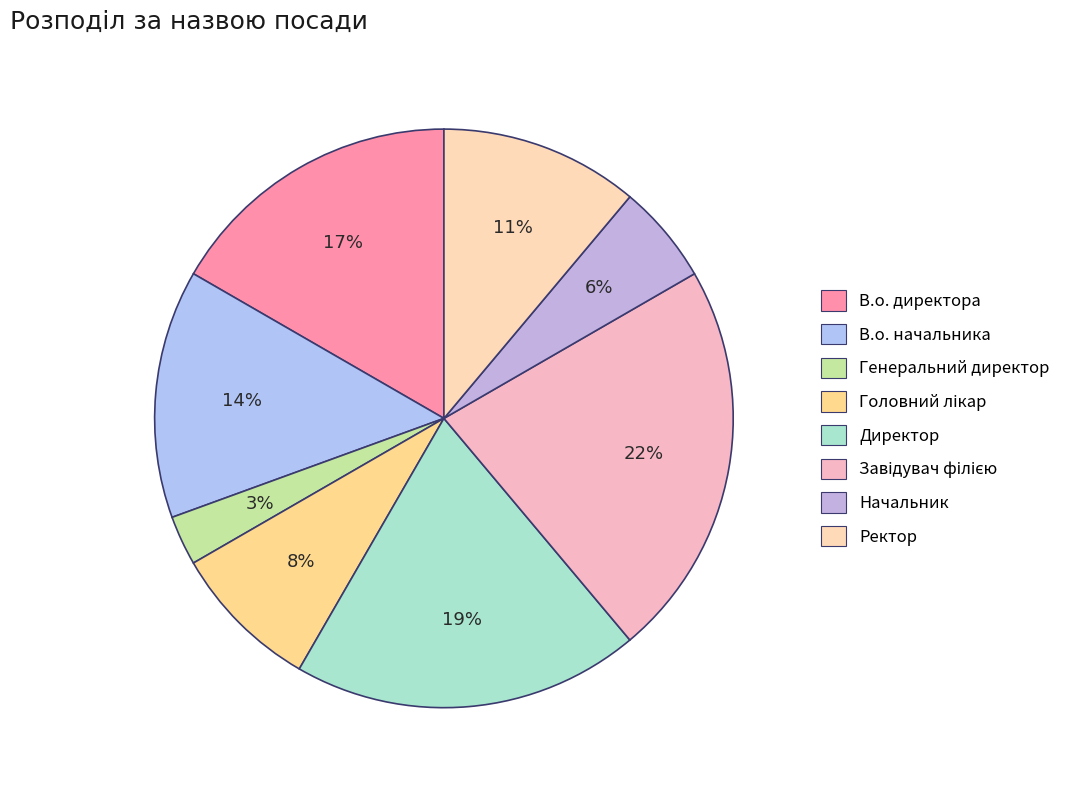

To the nearest percent, what portion does Начальник represent?

6%